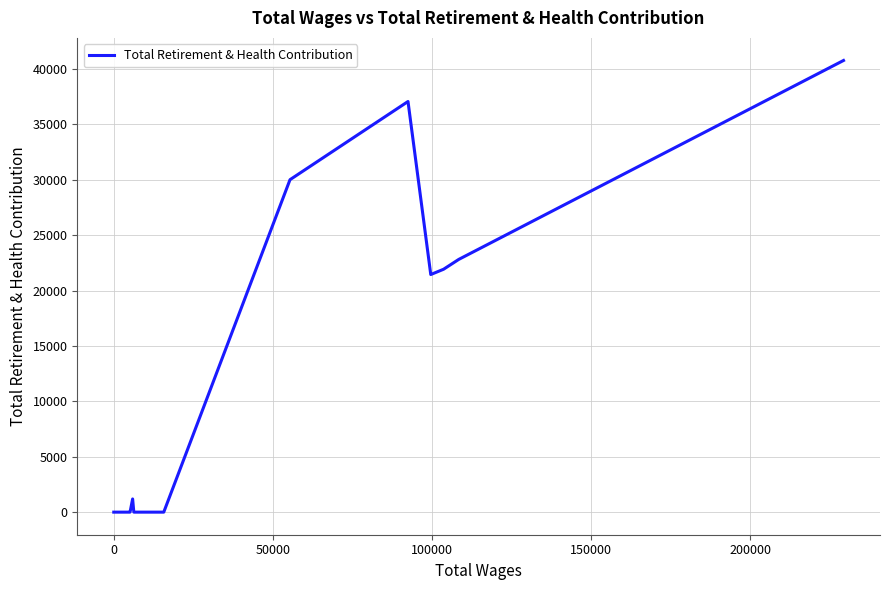

What is the maximum value shown in the chart?

40774